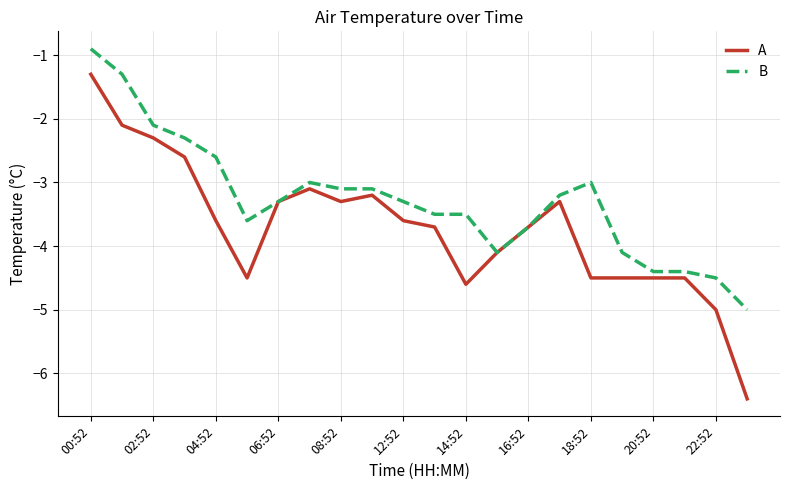

What is the smallest value displayed?

-6.4